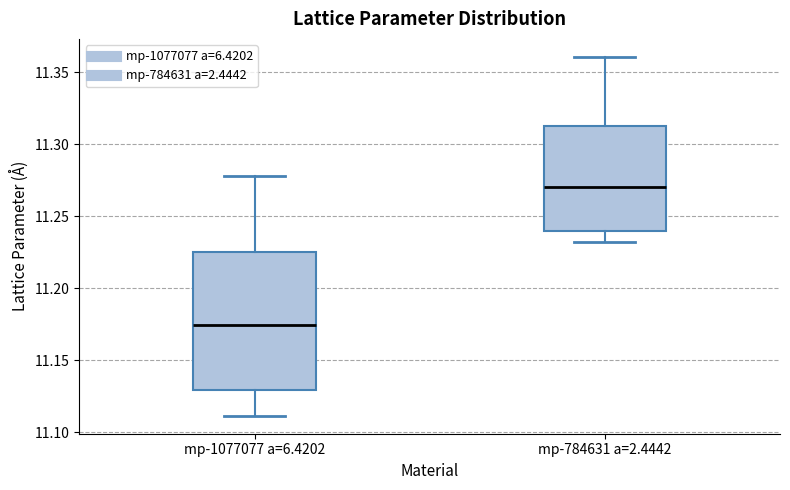

Reading left to right, read every box against the y-axis: the position of its median line, the range the box covers, and the ends of its whiskers. The values are not printed on the chart, so give them approximately, as read against the axis.

mp-1077077 a=6.4202: median 11.175, box 11.130 to 11.225, whiskers 11.110 to 11.280
mp-784631 a=2.4442: median 11.270, box 11.240 to 11.310, whiskers 11.230 to 11.360